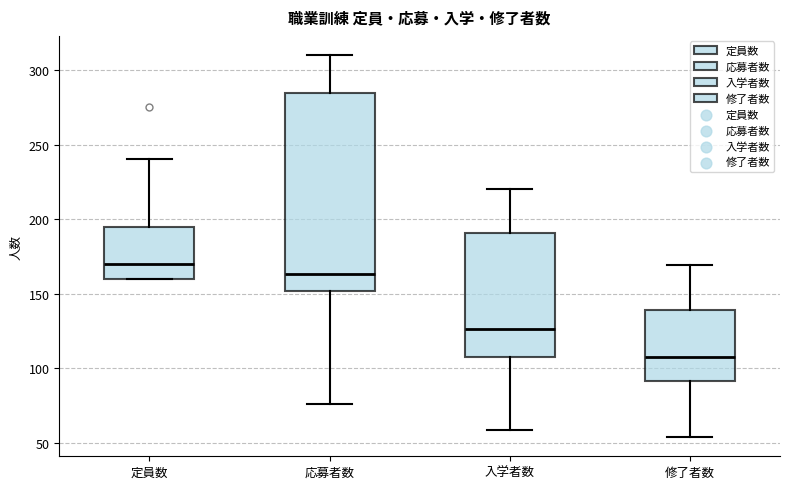

Where is the upper edge of the box for 修了者数 on the y-axis? The values are not printed on the chart, so give them approximately, as read against the axis.

140